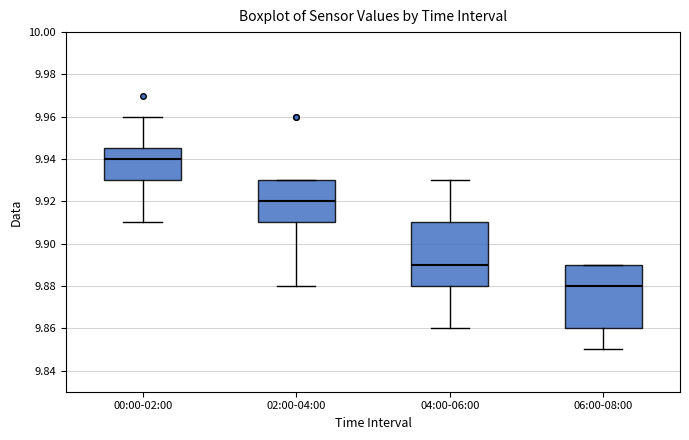

Which box has the lowest median line?

06:00-08:00